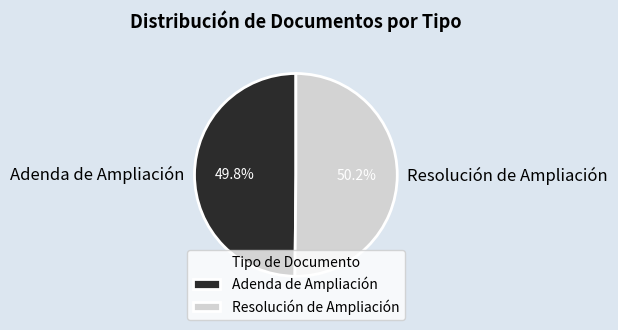

What percentage do Adenda de Ampliación and Resolución de Ampliación together represent?

100.0%